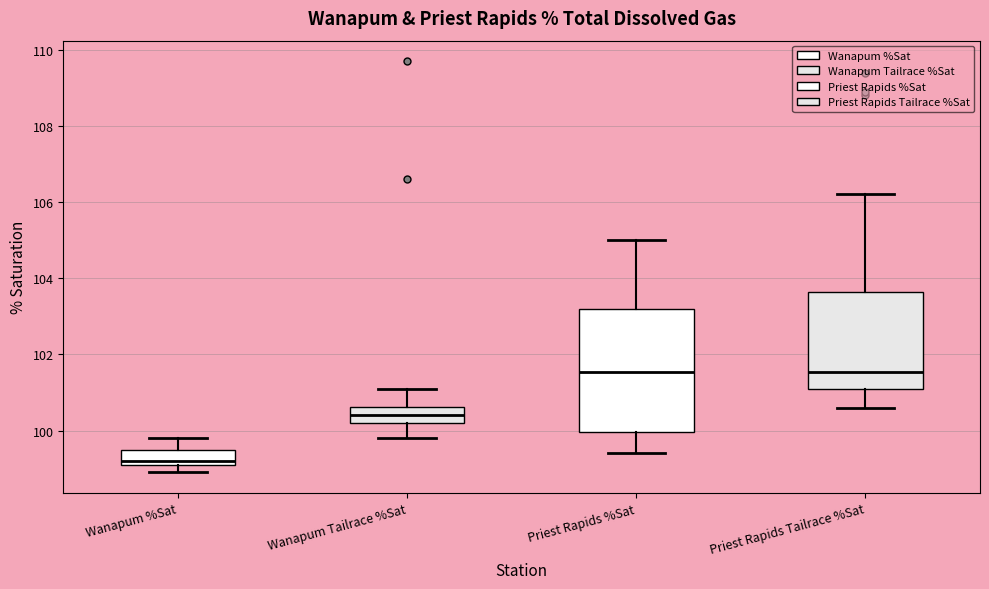

Reading left to right, transcribe this box plot: for each box, give where its median line is, the range the box spans, and where its two whiskers end, as read against the y-axis. The values are not printed on the chart, so give them approximately, as read against the axis.

Wanapum %Sat: median 99.2 (just above the box's lower edge), box 99.2 to 99.6, whiskers 99.0 to 99.8
Wanapum Tailrace %Sat: median 100.4, box 100.2 to 100.6, whiskers 99.8 to 101.2
Priest Rapids %Sat: median 101.6, box 100.0 to 103.2, whiskers 99.4 to 105.0
Priest Rapids Tailrace %Sat: median 101.6, box 101.2 to 103.6, whiskers 100.6 to 106.2